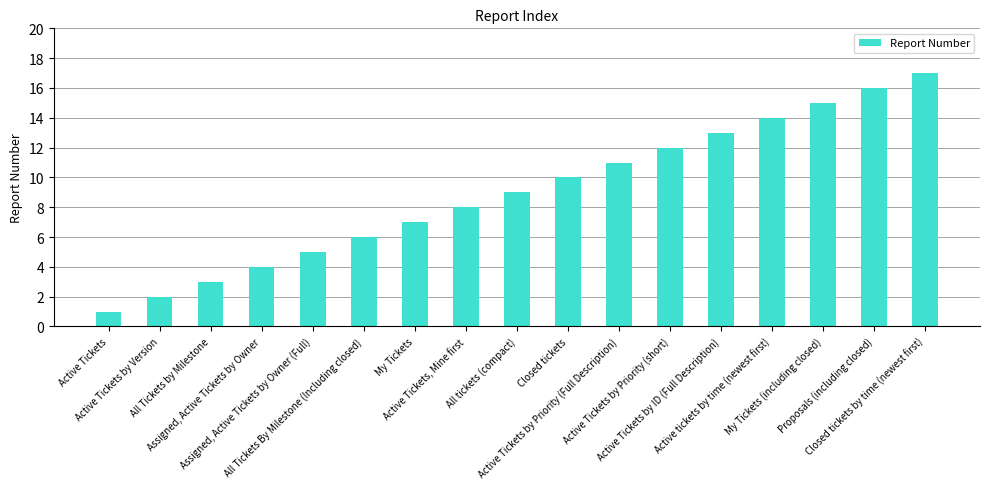

How many data points are less than 9?

8